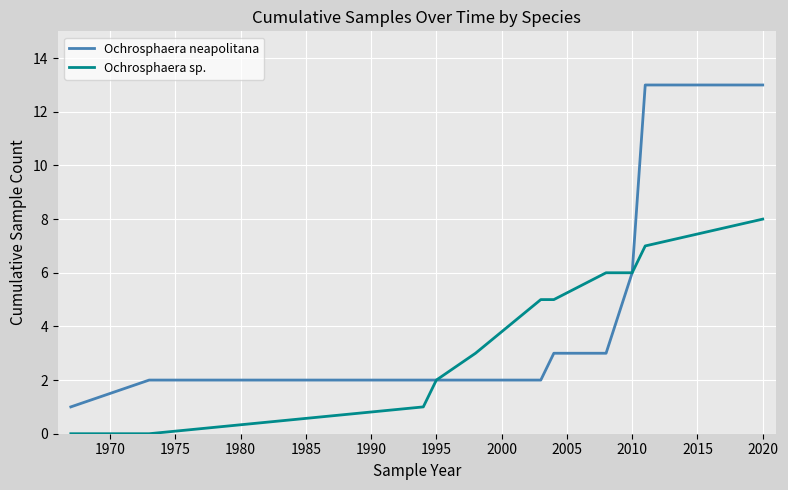

Which series has the widest spread of values?

Ochrosphaera neapolitana